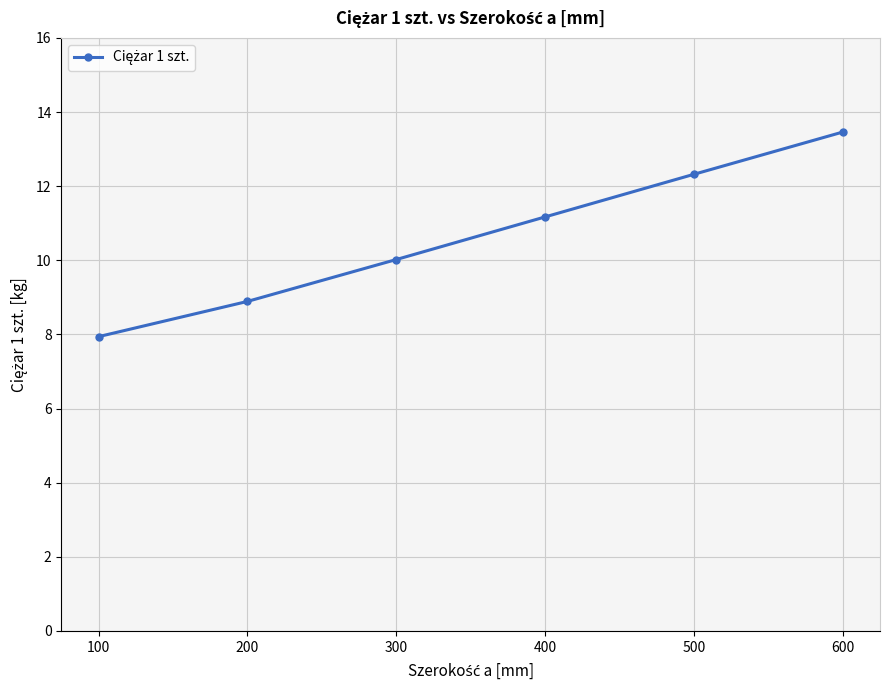

Does the chart have visible grid lines?

Yes